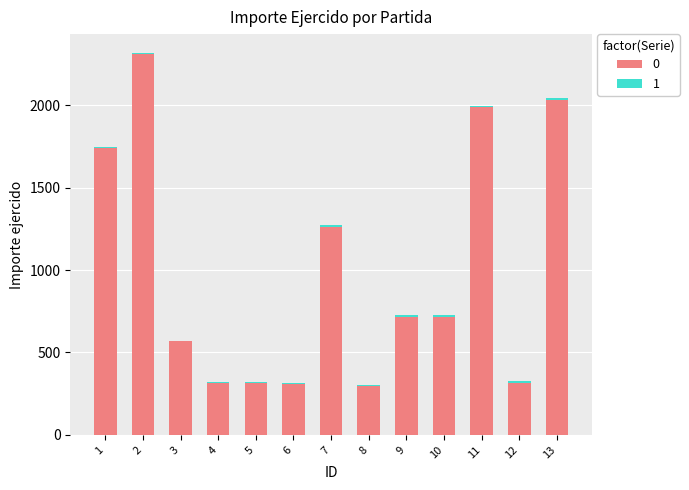

Are the bars horizontal?

No